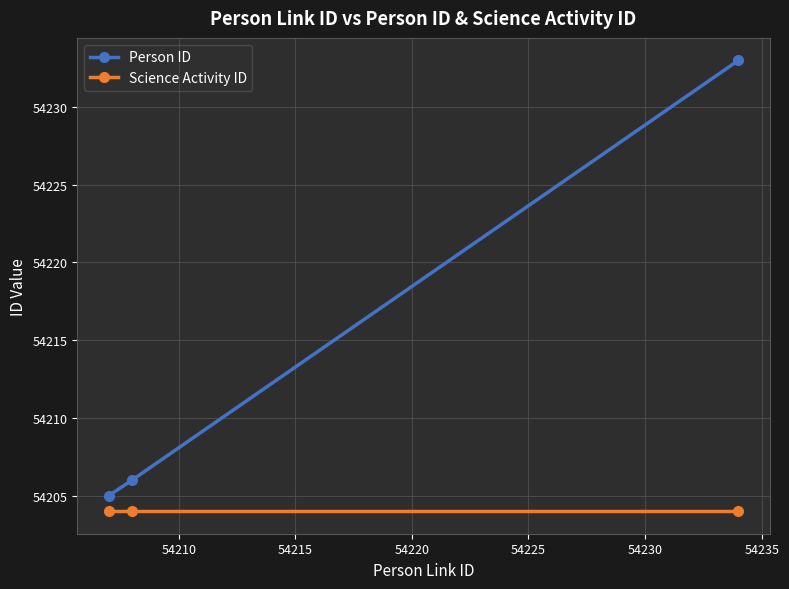

What is the smallest value displayed?

54204